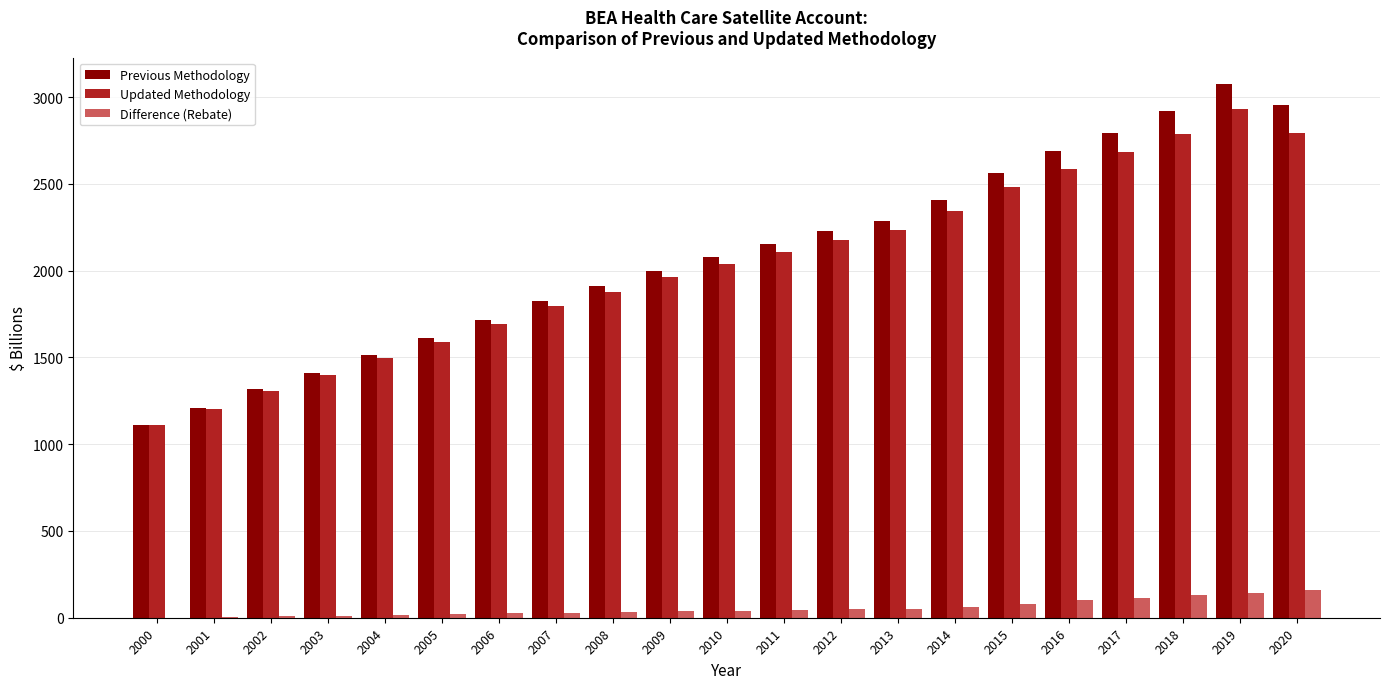

What is the average value of the Previous Methodology series?

2084.7